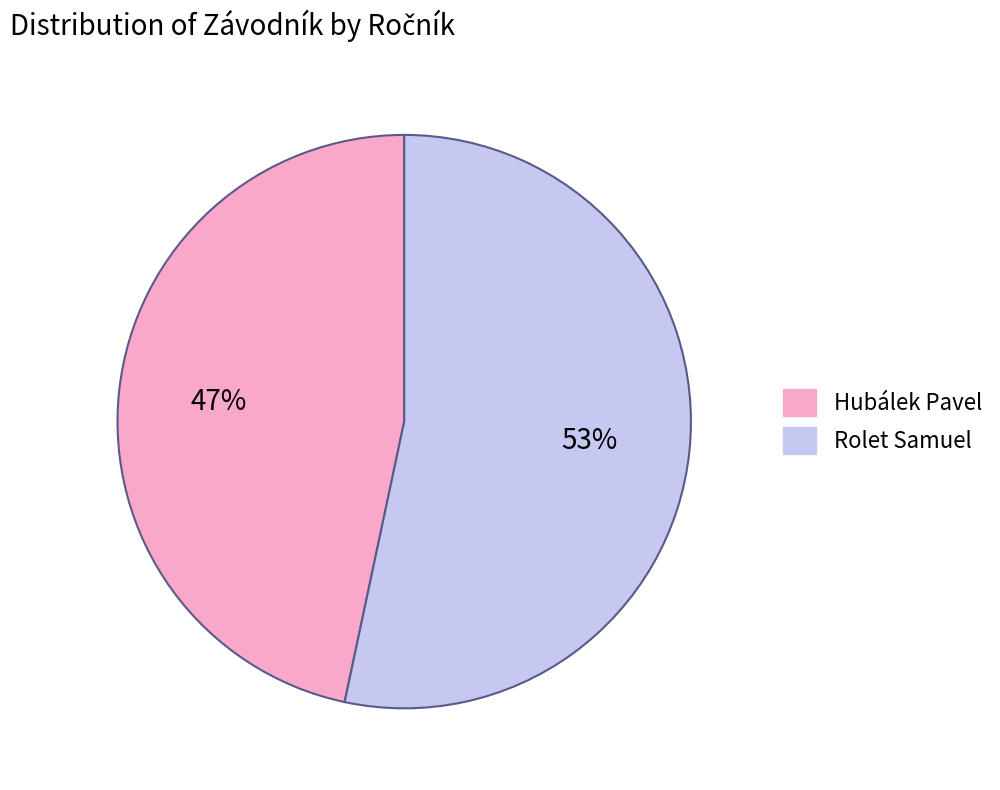

True or false: Rolet Samuel accounts for 53% of the total.

True